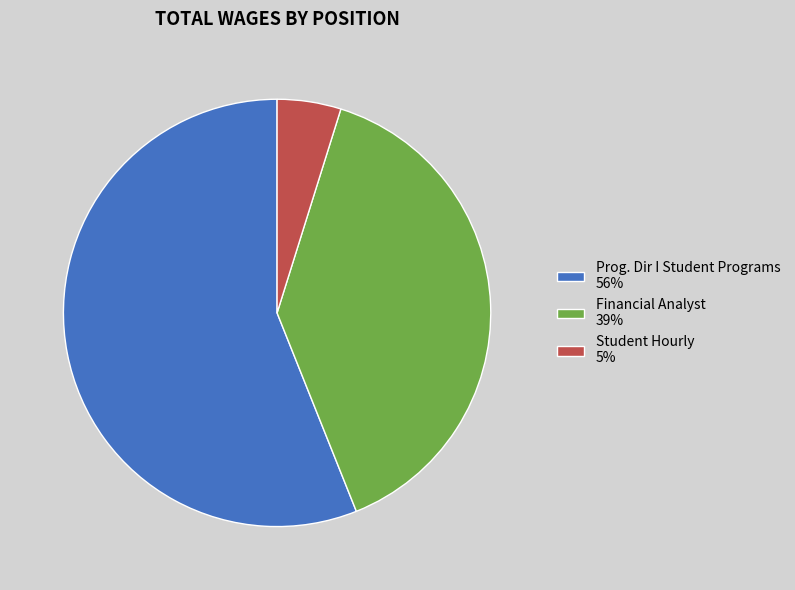

Which has a higher value, Prog. Dir I Student Programs or Student Hourly?

Prog. Dir I Student Programs